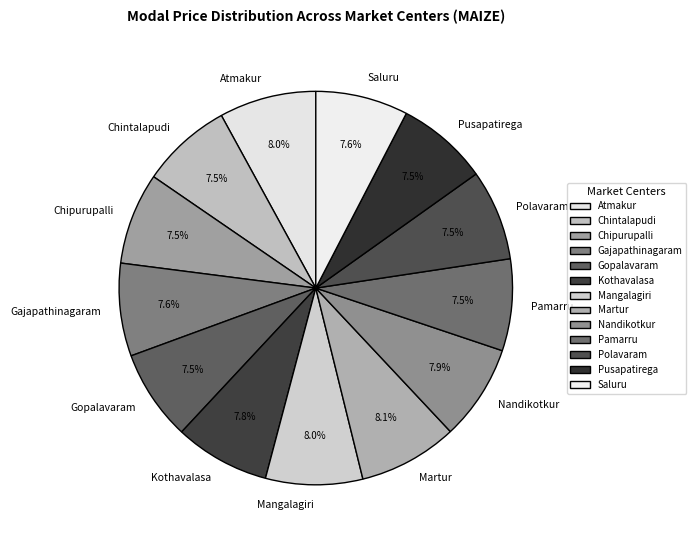

Combined, do Chintalapudi and Saluru account for over 50%?

No